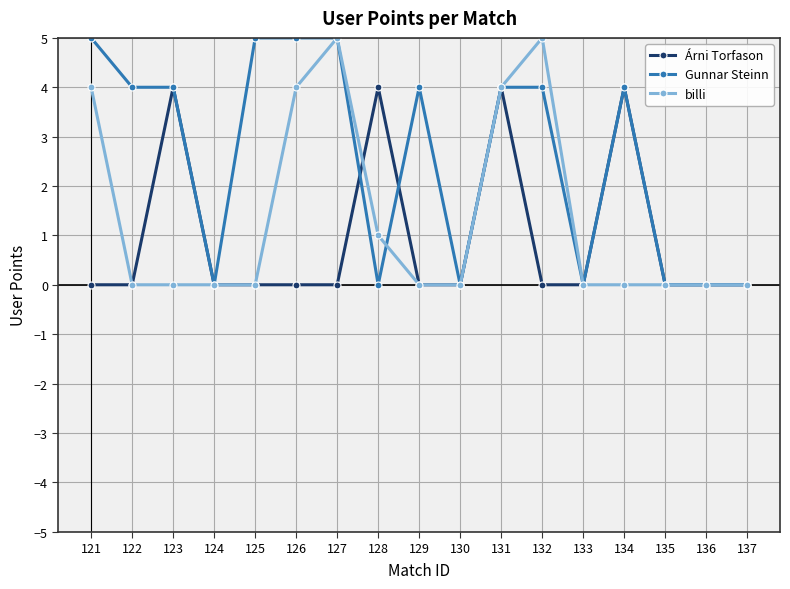

What is the sum of the billi values at 128 and 127?

6